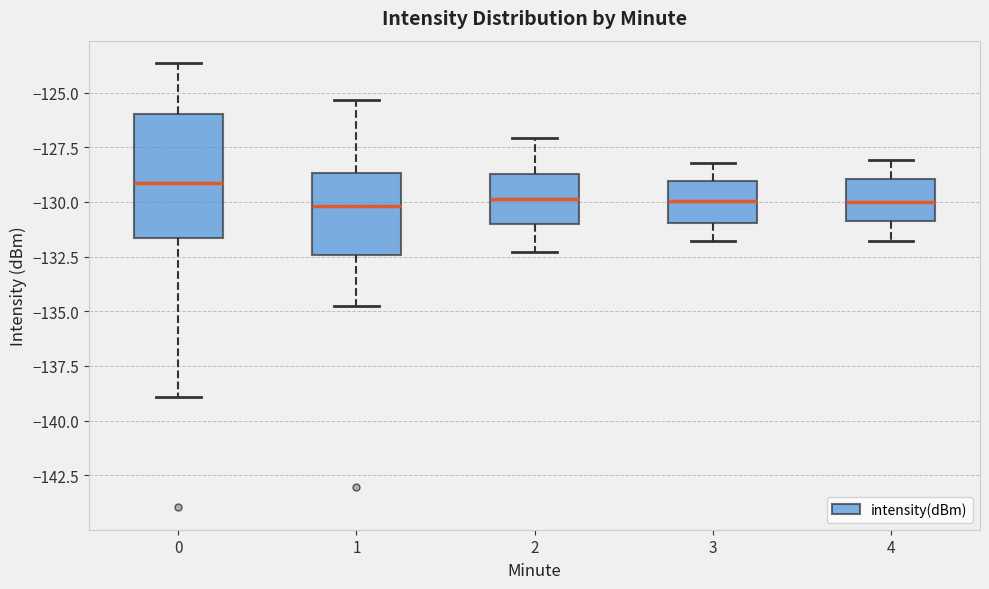

Comparing the boxes themselves (not the whiskers), which one is the tallest?

0